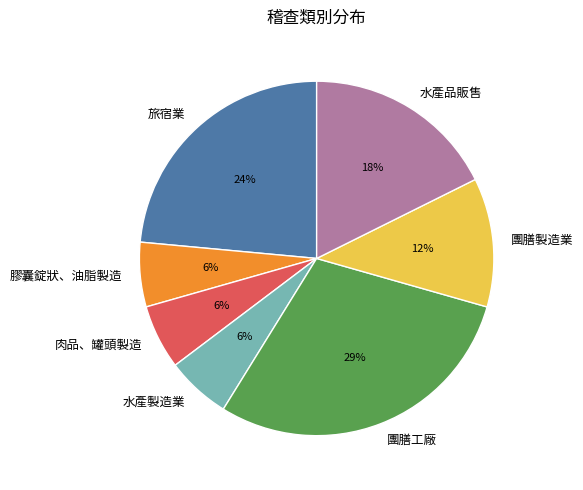

What is the ratio of the value at 團膳製造業 to the value at 水產製造業?

2.0